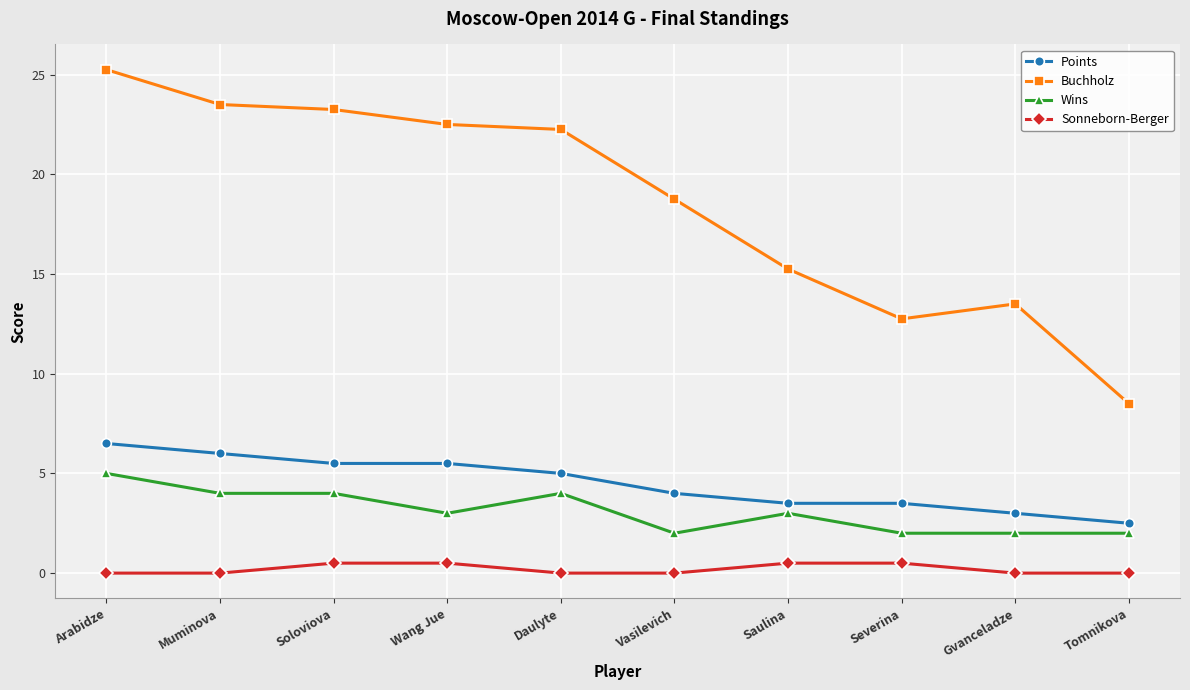

What is the highest value of the Wins series?

5.0